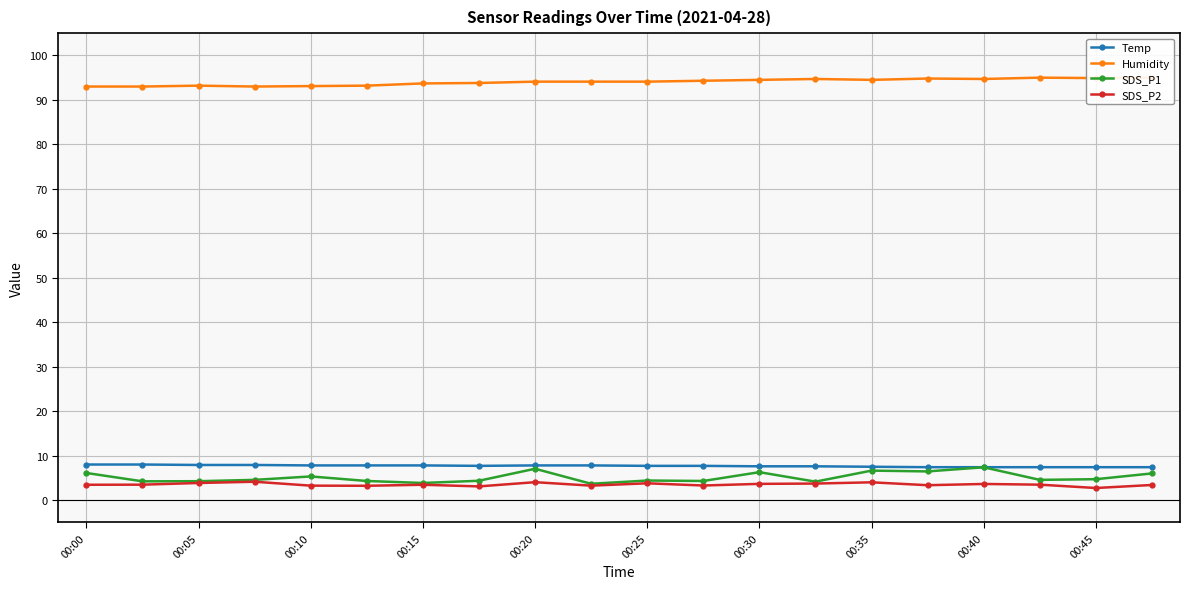

Read the SDS_P2 value at 00:25.

3.8